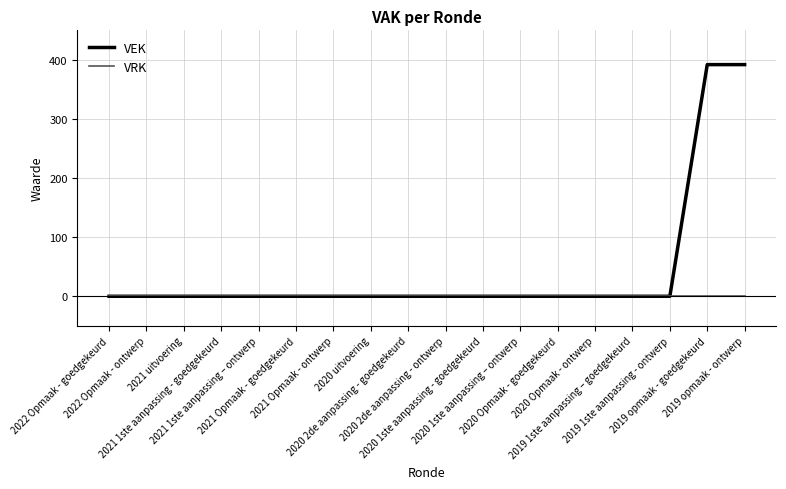

The VRK series shows 0 at 2021 uitvoering. True or false?

True